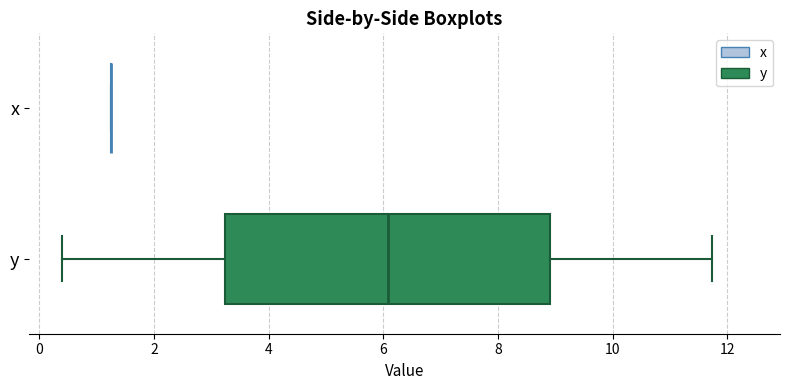

Comparing the boxes themselves (not the whiskers), which one is the widest?

y